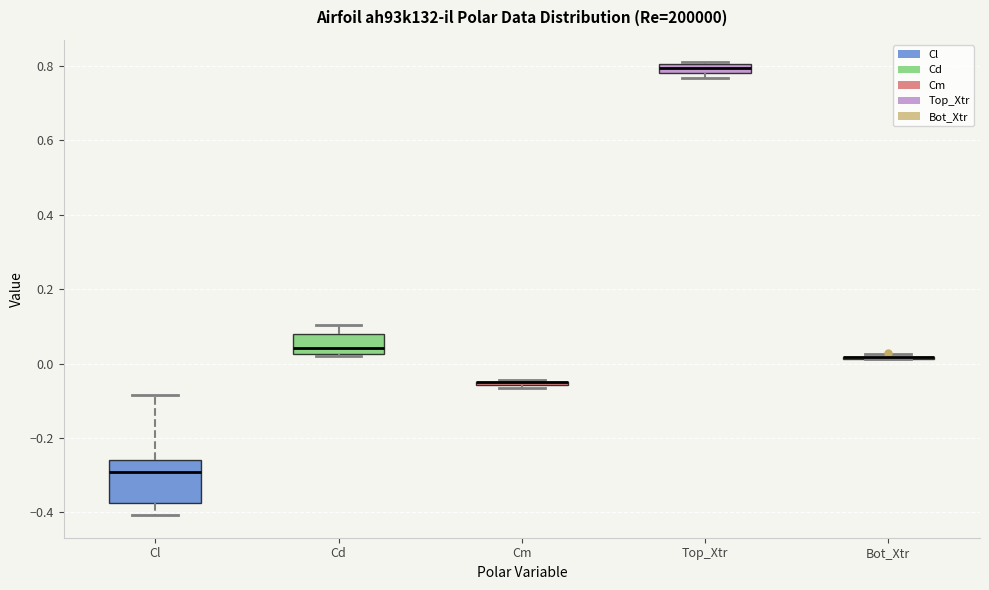

Where is the upper edge of the box for Cm on the y-axis? The values are not printed on the chart, so give them approximately, as read against the axis.

-0.04